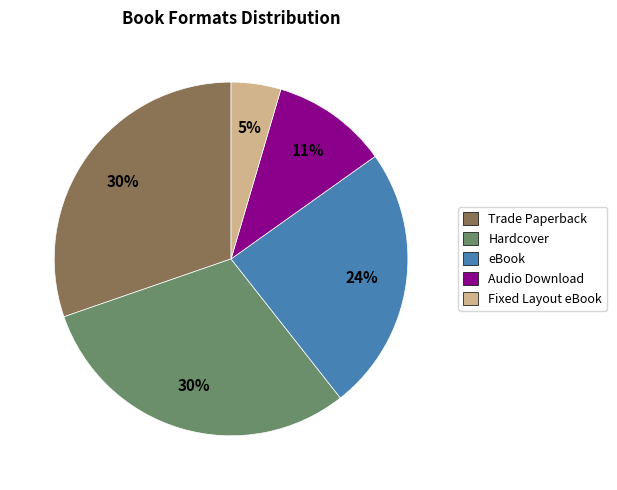

Which has a higher value, Fixed Layout eBook or Audio Download?

Audio Download